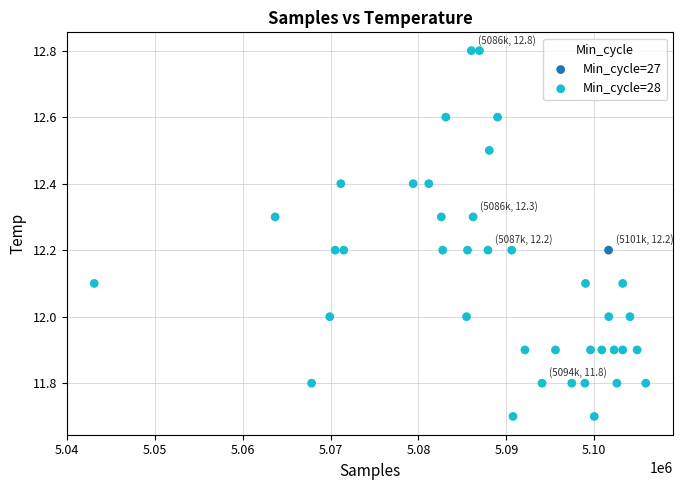

What are all the series names shown in the legend?

Min_cycle=27, Min_cycle=28